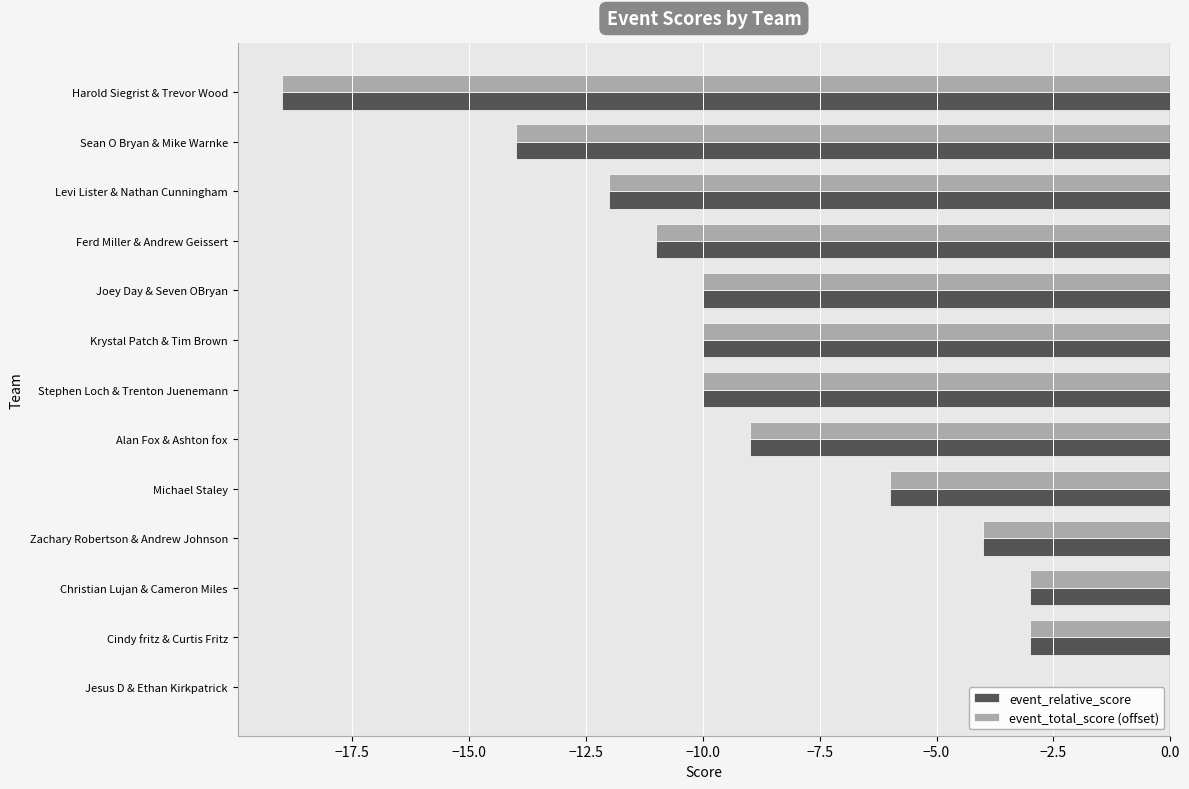

At which category is the sum across all series the highest?

Jesus D & Ethan Kirkpatrick